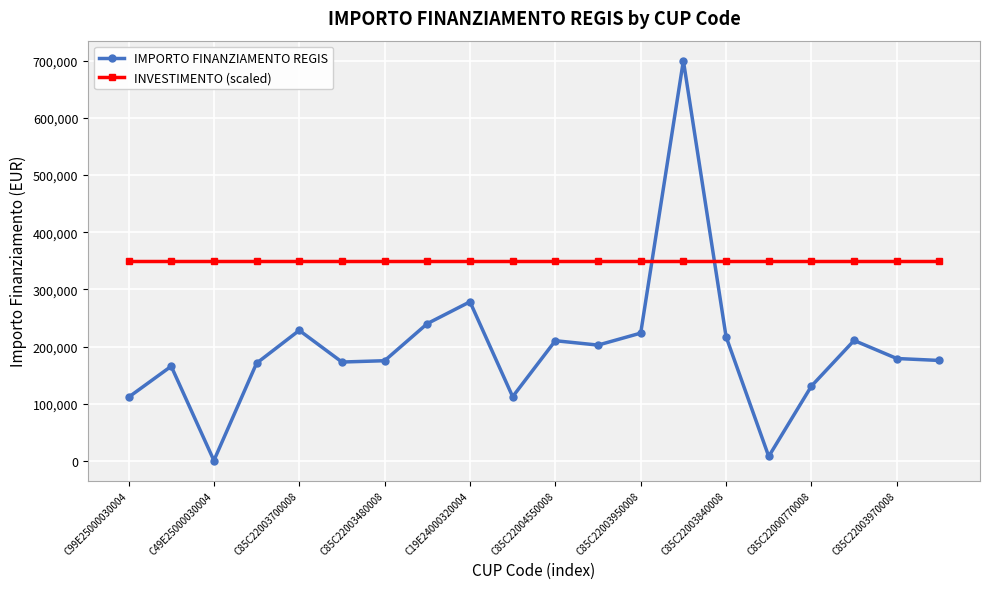

In IMPORTO FINANZIAMENTO REGIS, how many points are higher than both neighbors (excluding endpoints)?

6